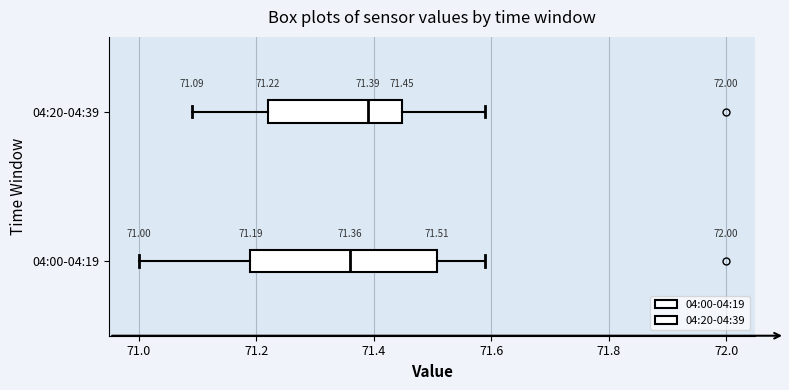

Which box is the widest, from its left edge to its right edge?

04:00-04:19